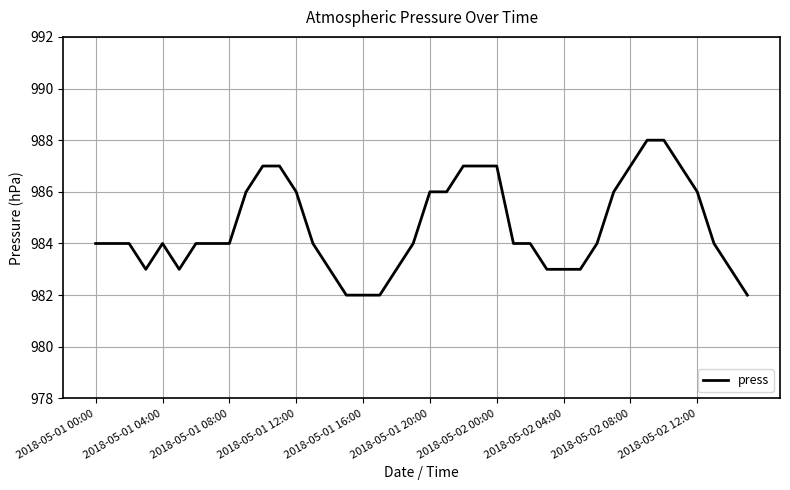

What is the maximum value shown in the chart?

988